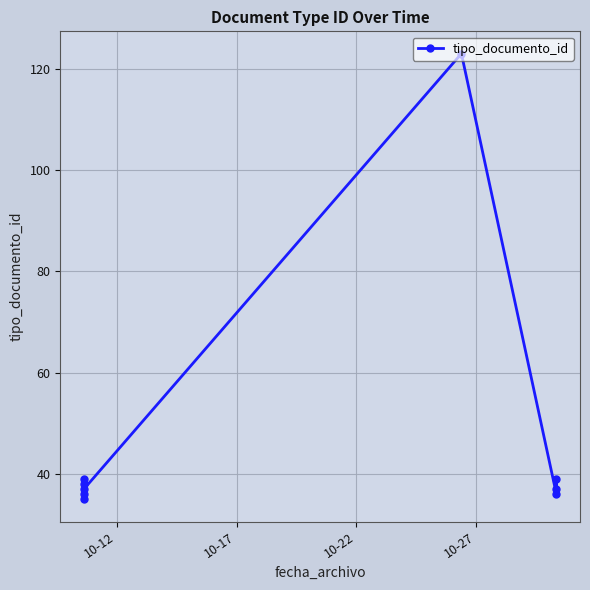

What is the average value?

47